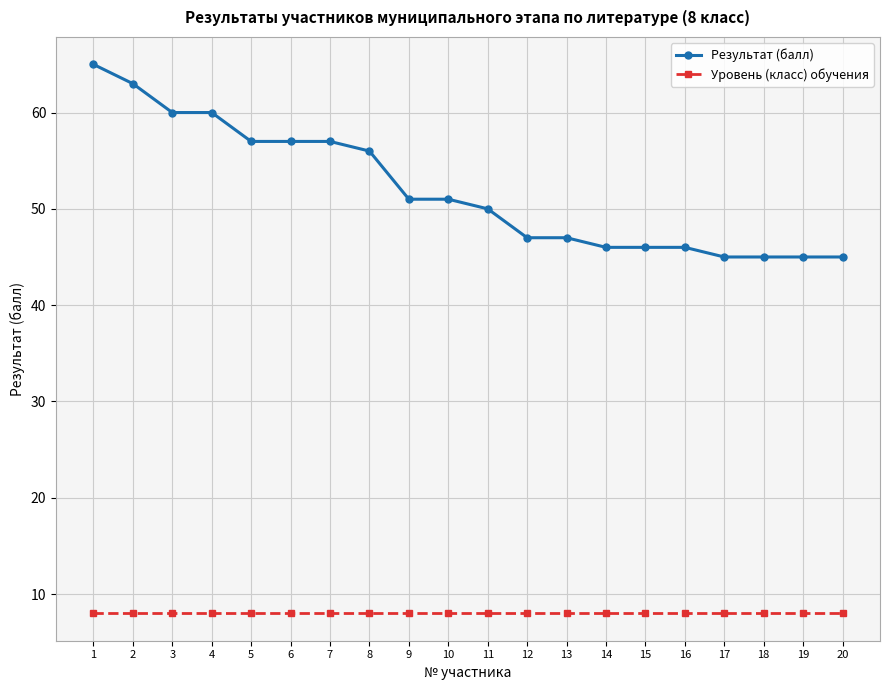

What is the minimum value for Результат (балл)?

45